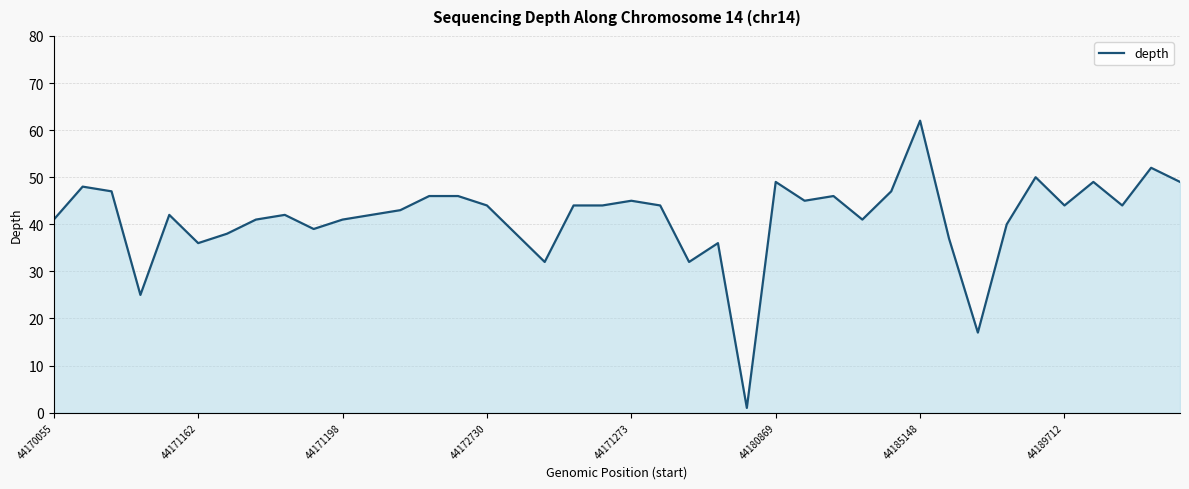

What is the greatest value displayed?

62